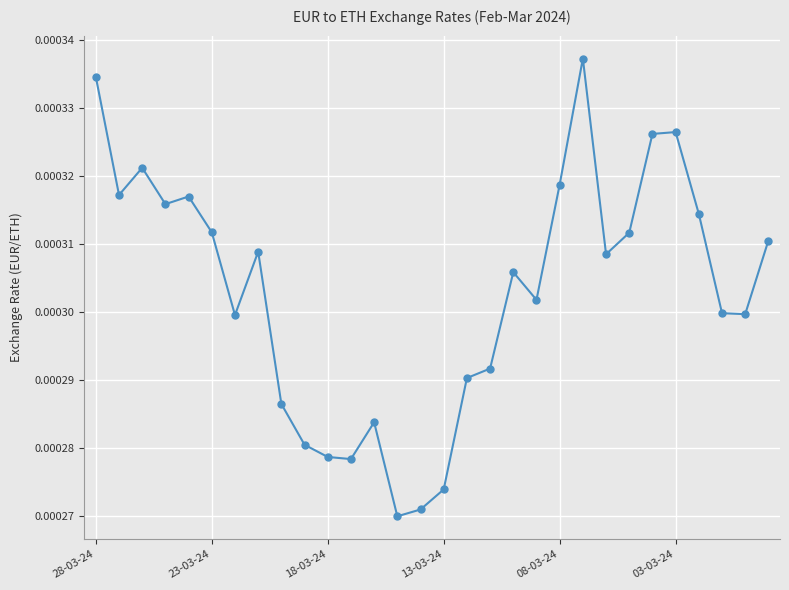

Count the values in the range 0 to 1.

30